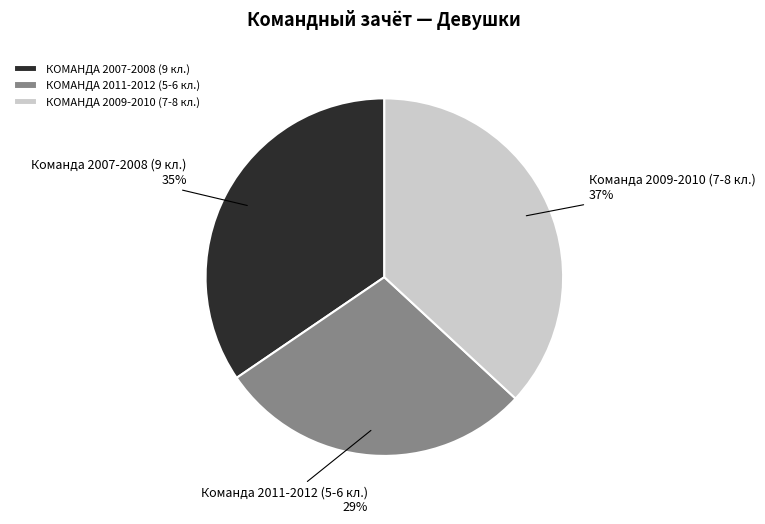

To the nearest percent, what is the difference between the КОМАНДА 2011-2012 (5-6 кл.) and КОМАНДА 2007-2008 (9 кл.) slice percentages?

6%